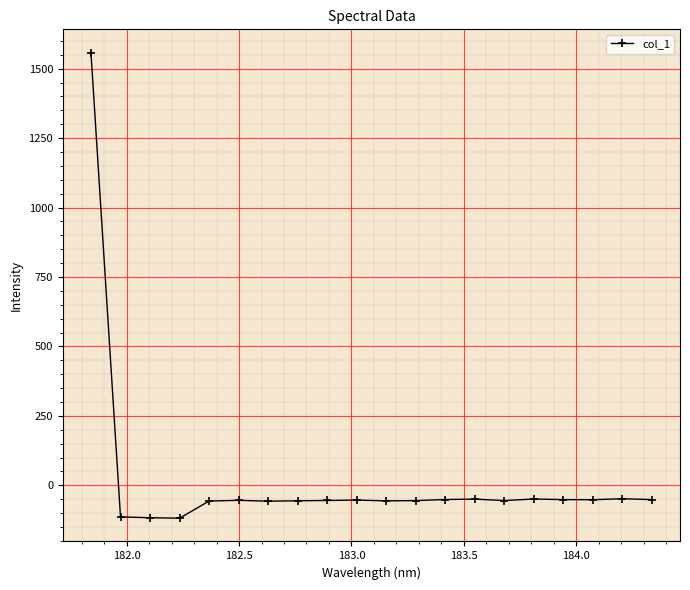

What is the average value?

18.0